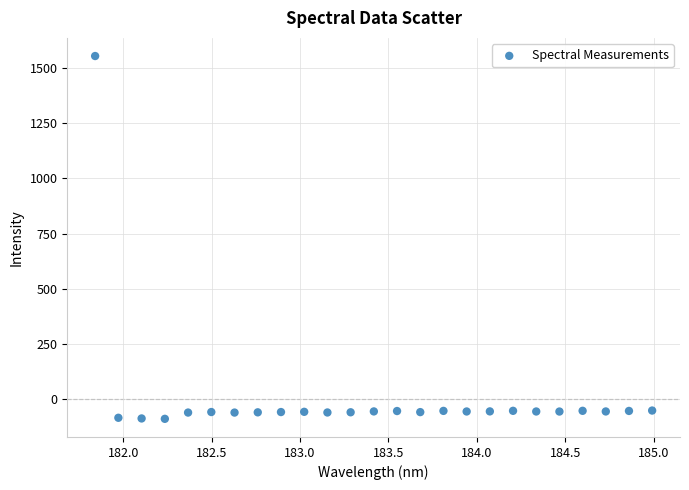

What is the range of X values (max minus min)?

3.1